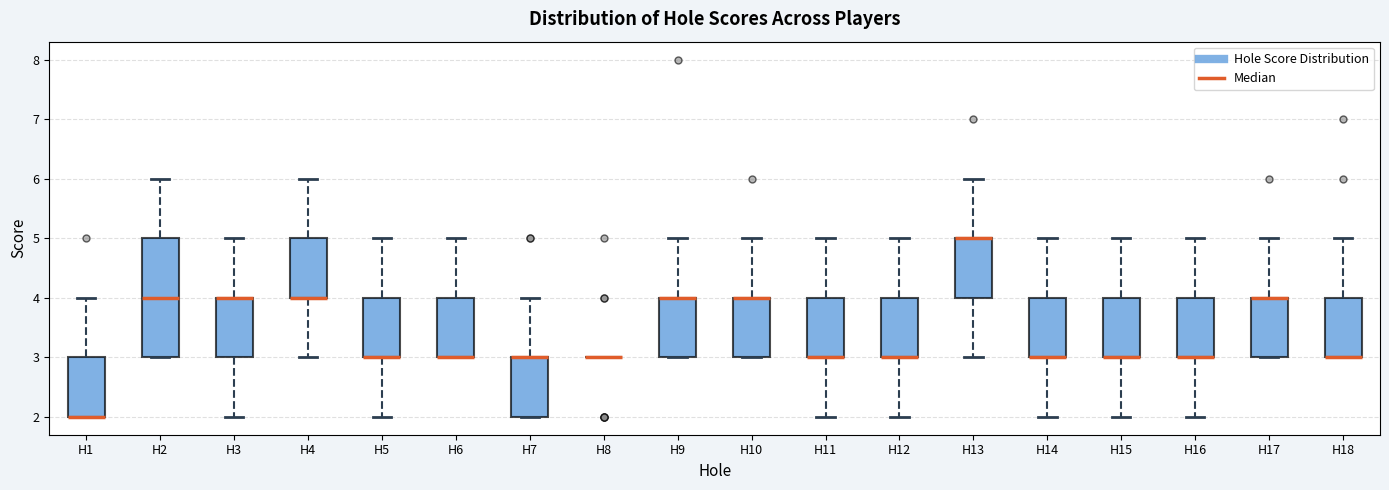

Reading left to right, read every box against the y-axis: the position of its median line, the range the box covers, and the ends of its whiskers. The values are not printed on the chart, so give them approximately, as read against the axis.

H1: median 2 (drawn on the box's lower edge), box 2 to 3, whiskers 2 to 4
H2: median 4, box 3 to 5, whiskers 3 to 6
H3: median 4 (drawn on the box's upper edge), box 3 to 4, whiskers 2 to 5
H4: median 4 (drawn on the box's lower edge), box 4 to 5, whiskers 3 to 6
H5: median 3 (drawn on the box's lower edge), box 3 to 4, whiskers 2 to 5
H6: median 3 (drawn on the box's lower edge), box 3 to 4, whiskers 3 to 5
H7: median 3 (drawn on the box's upper edge), box 2 to 3, whiskers 2 to 4
H8: box collapsed to a line at 3, whiskers 3 to 3
H9: median 4 (drawn on the box's upper edge), box 3 to 4, whiskers 3 to 5
H10: median 4 (drawn on the box's upper edge), box 3 to 4, whiskers 3 to 5
H11: median 3 (drawn on the box's lower edge), box 3 to 4, whiskers 2 to 5
H12: median 3 (drawn on the box's lower edge), box 3 to 4, whiskers 2 to 5
H13: median 5 (drawn on the box's upper edge), box 4 to 5, whiskers 3 to 6
H14: median 3 (drawn on the box's lower edge), box 3 to 4, whiskers 2 to 5
H15: median 3 (drawn on the box's lower edge), box 3 to 4, whiskers 2 to 5
H16: median 3 (drawn on the box's lower edge), box 3 to 4, whiskers 2 to 5
H17: median 4 (drawn on the box's upper edge), box 3 to 4, whiskers 3 to 5
H18: median 3 (drawn on the box's lower edge), box 3 to 4, whiskers 3 to 5